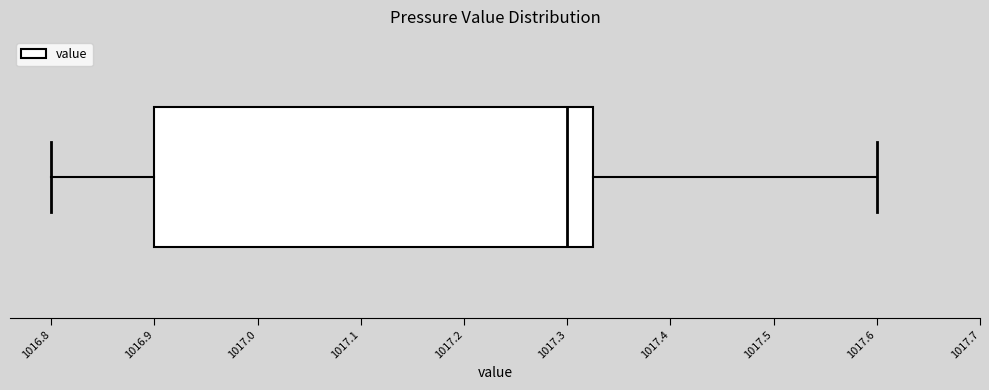

Transcribe this box plot: give where the median line is, the range the box spans, and where the two whiskers end, as read against the x-axis. The values are not printed on the chart, so give them approximately, as read against the axis.

median 1017.30, box 1016.90 to 1017.33, whiskers 1016.80 to 1017.60